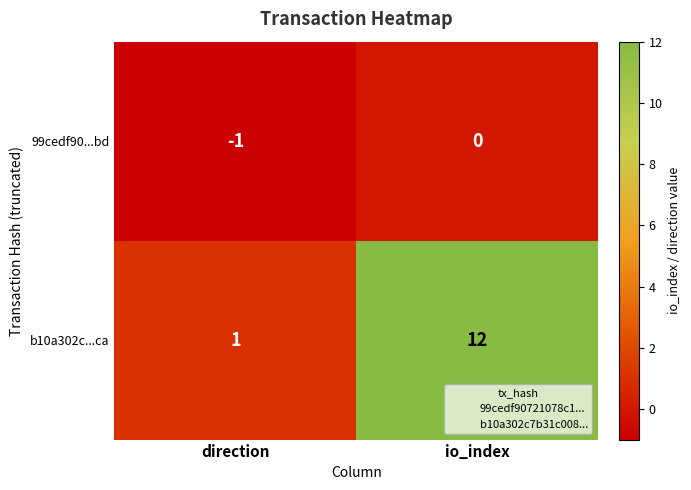

At which label is 99cedf90...bd closest to 0?

io_index